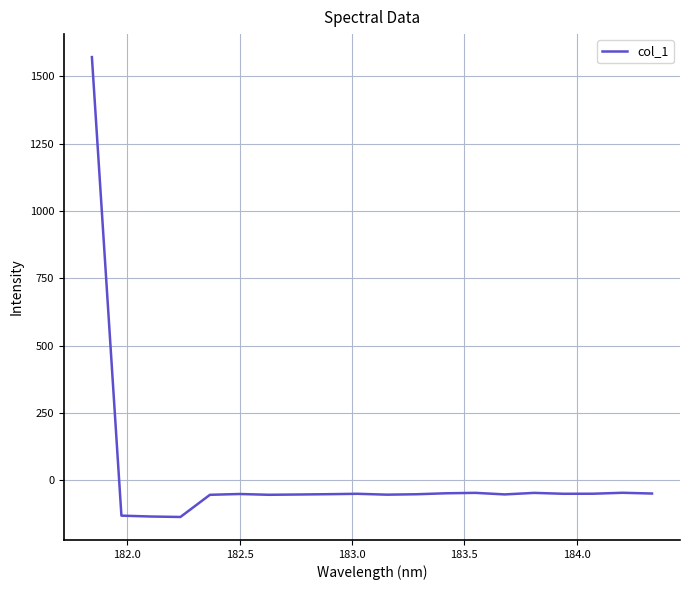

What is the difference between the maximum and minimum values?

1707.0